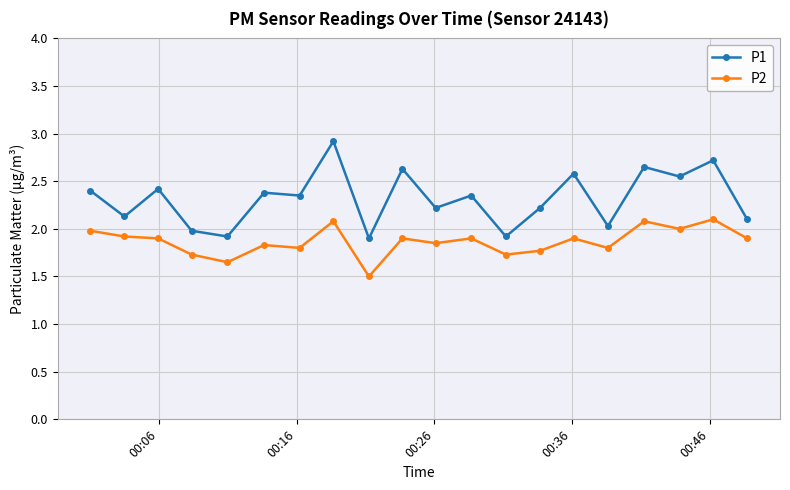

Which series has the widest spread of values?

P1